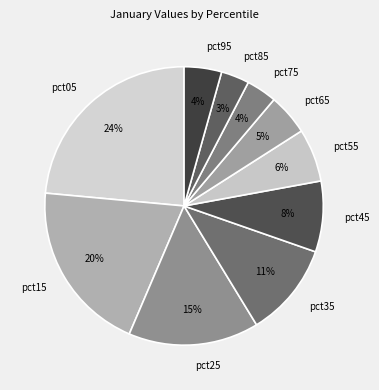

True or false: pct95 accounts for 4% of the total.

True